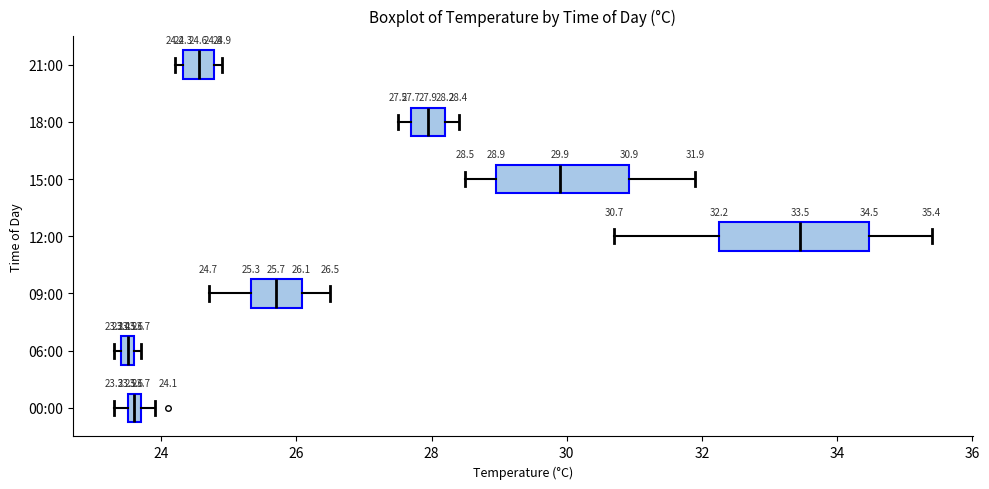

Which box is the widest, from its left edge to its right edge?

12:00